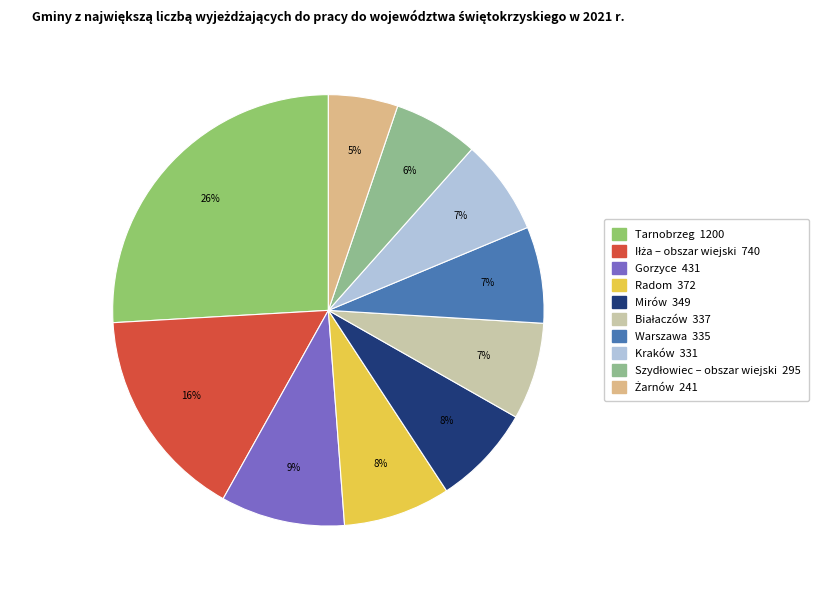

To the nearest percent, what portion does Radom represent?

8%